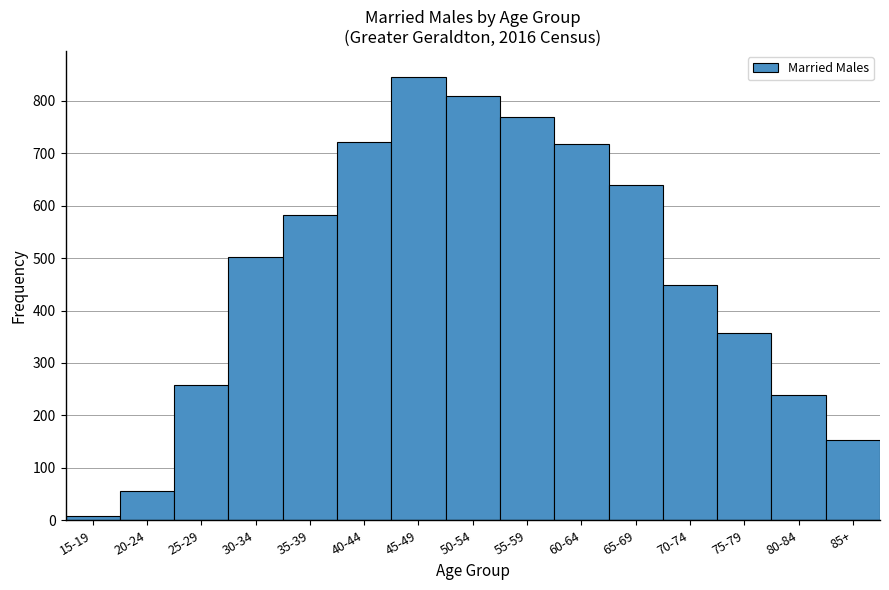

At which label is the value closest to 426?

70-74